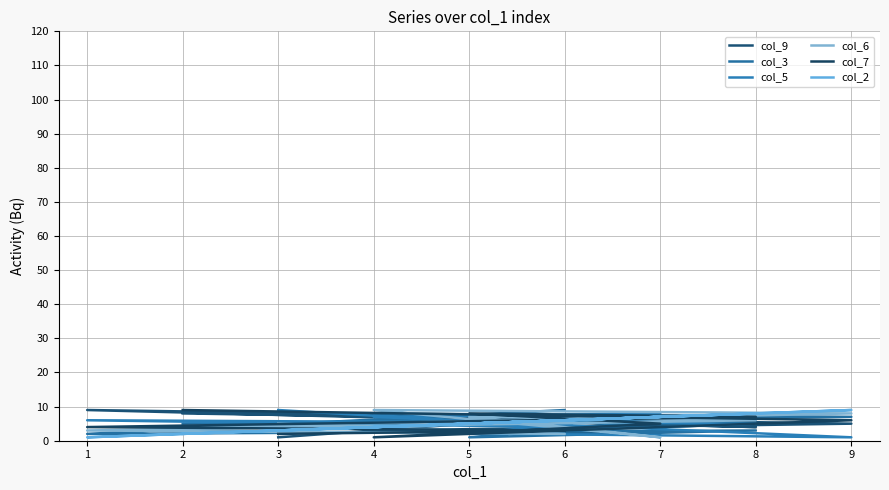

At which label is col_5 closest to 5?

8